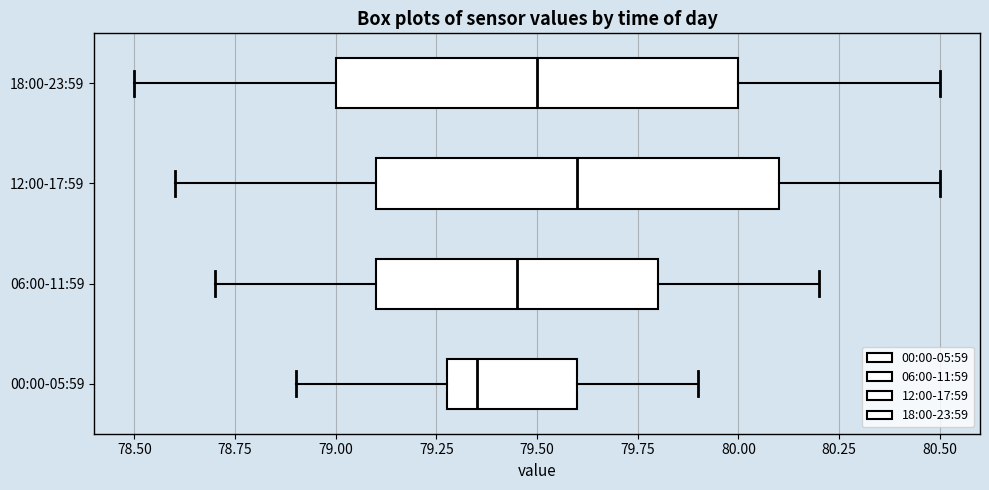

Reading bottom to top, read every box against the x-axis: the position of its median line, the range the box covers, and the ends of its whiskers. The values are not printed on the chart, so give them approximately, as read against the axis.

00:00-05:59: median 79.35, box 79.30 to 79.60, whiskers 78.90 to 79.90
06:00-11:59: median 79.45, box 79.10 to 79.80, whiskers 78.70 to 80.20
12:00-17:59: median 79.60, box 79.10 to 80.10, whiskers 78.60 to 80.50
18:00-23:59: median 79.50, box 79.00 to 80.00, whiskers 78.50 to 80.50